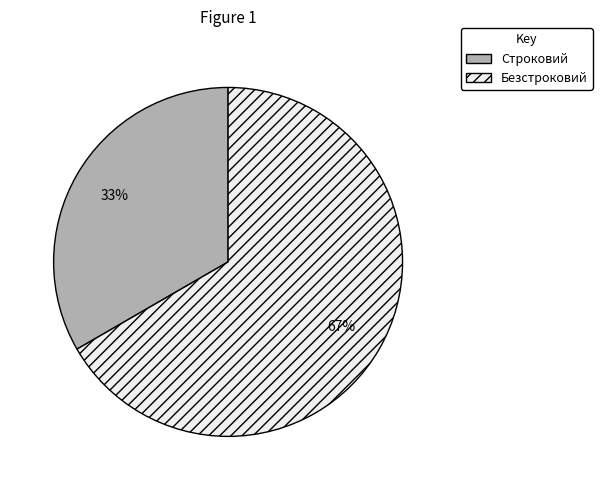

How many slices are in this pie chart?

2